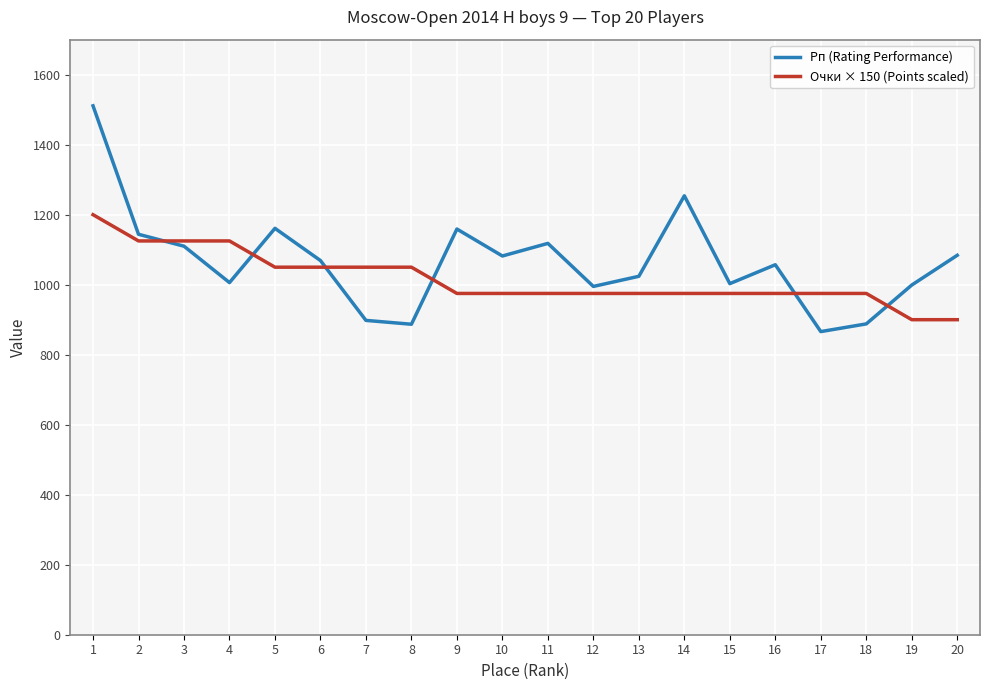

What is the highest value of the Рп (Rating Performance) series?

1511